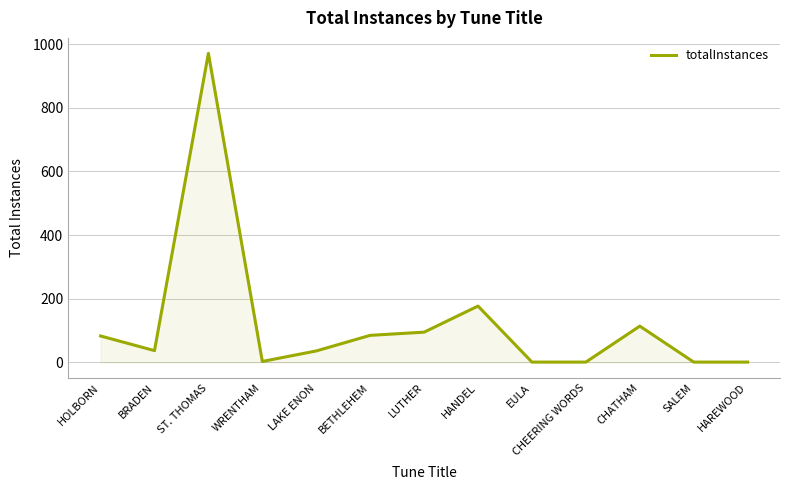

What is the difference between the maximum and minimum values?

970